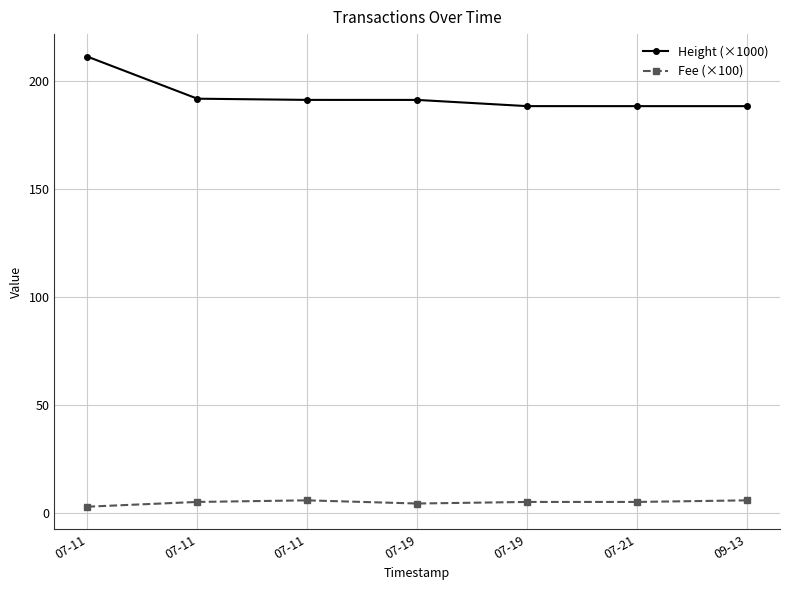

Rank the series by their maximum value, from lowest to highest.

Fee (×100), Height (×1000)